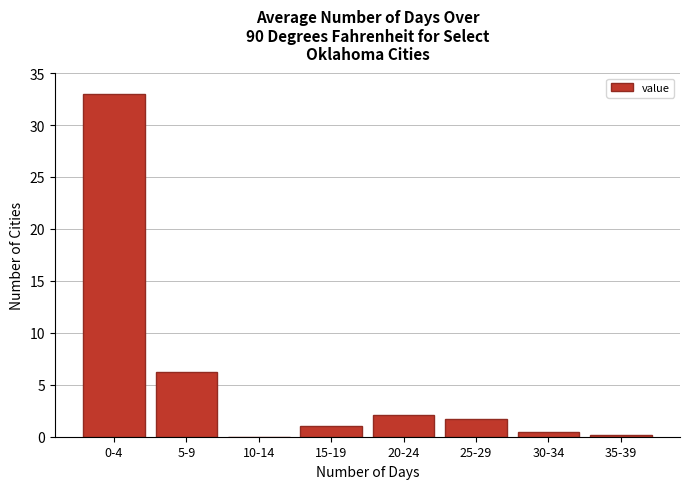

Reading right to left, extract all data points from this chart.

35-39=0.2	30-34=0.4	25-29=1.7	20-24=2.1	15-19=1.0	10-14=0.0	5-9=6.2	0-4=33.0